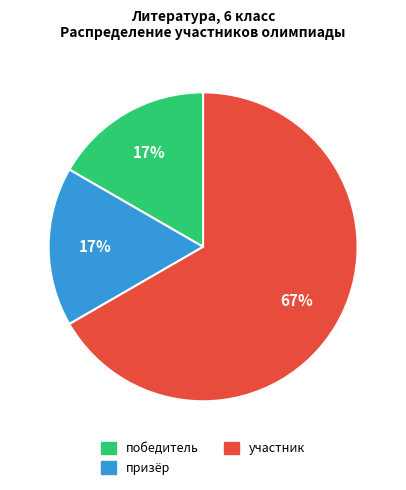

Is it true that участник is 80% of the pie?

False